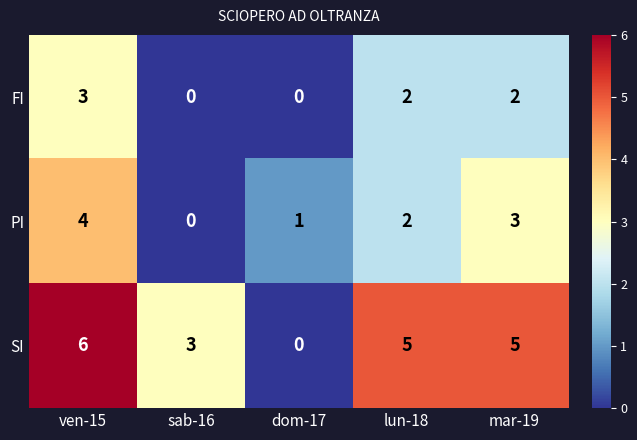

Where does the SI series first go above 5?

ven-15